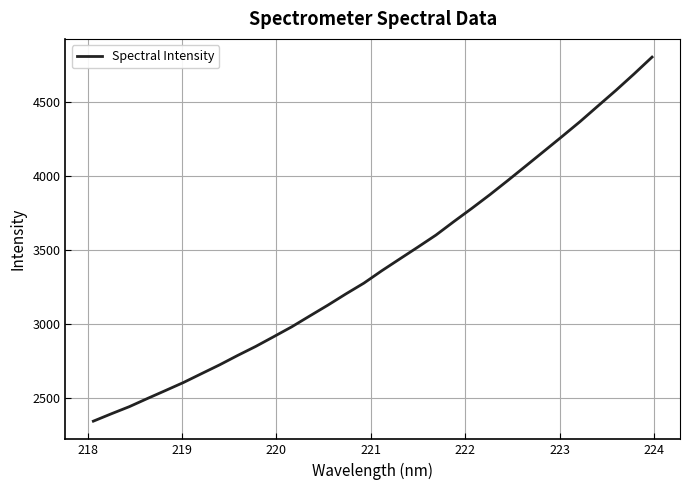

What is the minimum value shown in the chart?

2347.1